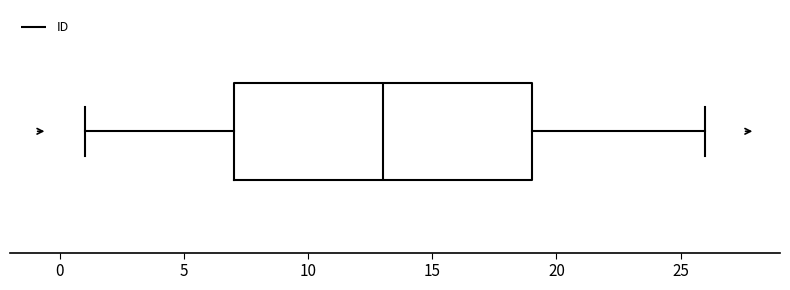

Transcribe this box plot: give where the median line is, the range the box spans, and where the two whiskers end, as read against the x-axis. The values are not printed on the chart, so give them approximately, as read against the axis.

median 13, box 7 to 19, whiskers 1 to 26